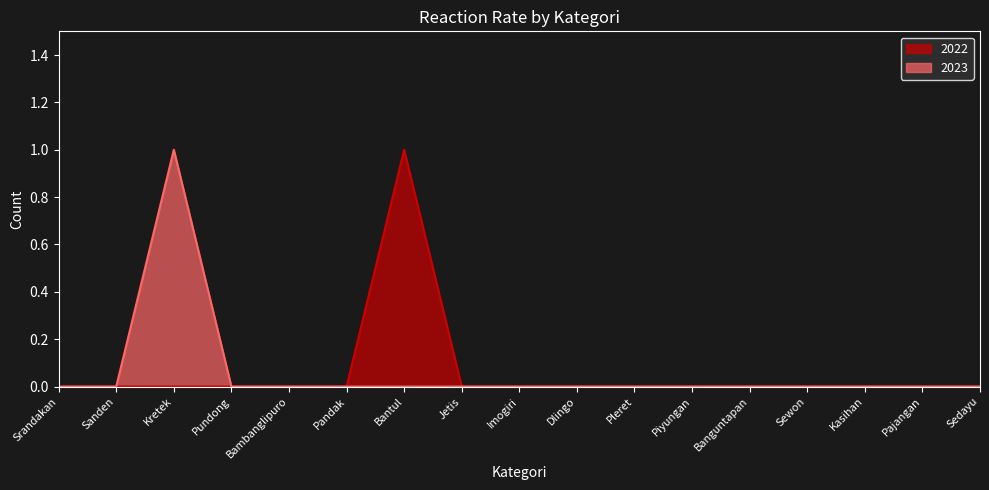

List the labels in order of 2023 value, smallest first.

Srandakan, Sanden, Pundong, Bambanglipuro, Pandak, Bantul, Jetis, Imogiri, Dlingo, Pleret, Piyungan, Banguntapan, Sewon, Kasihan, Pajangan, Sedayu, Kretek